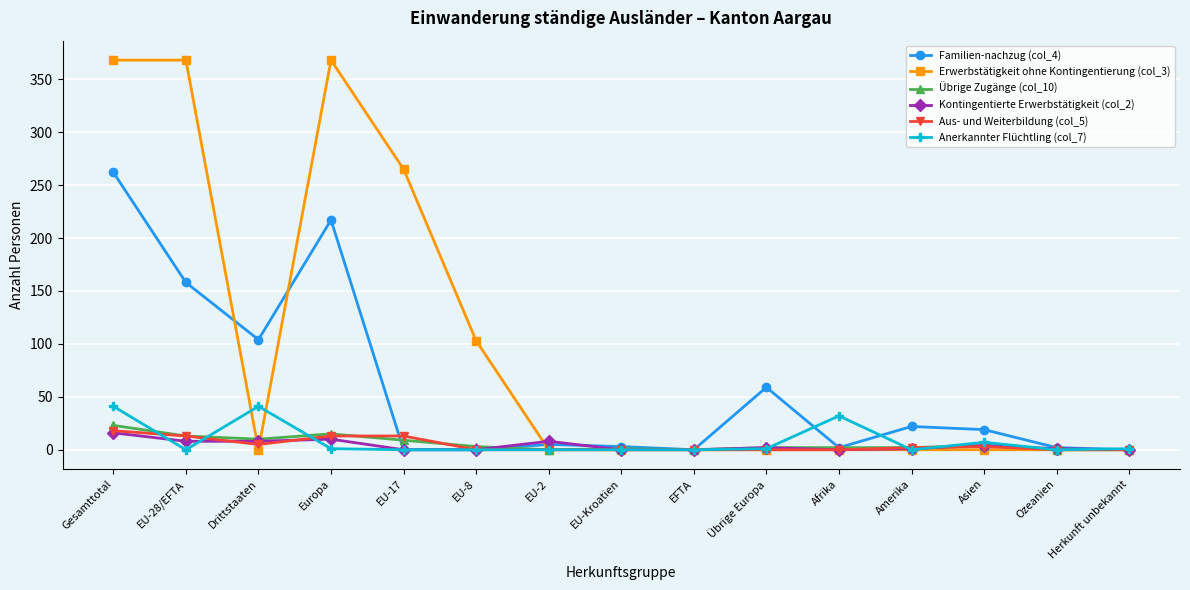

How many values in the Erwerbstätigkeit ohne Kontingentierung (col_3) series exceed 0?

5